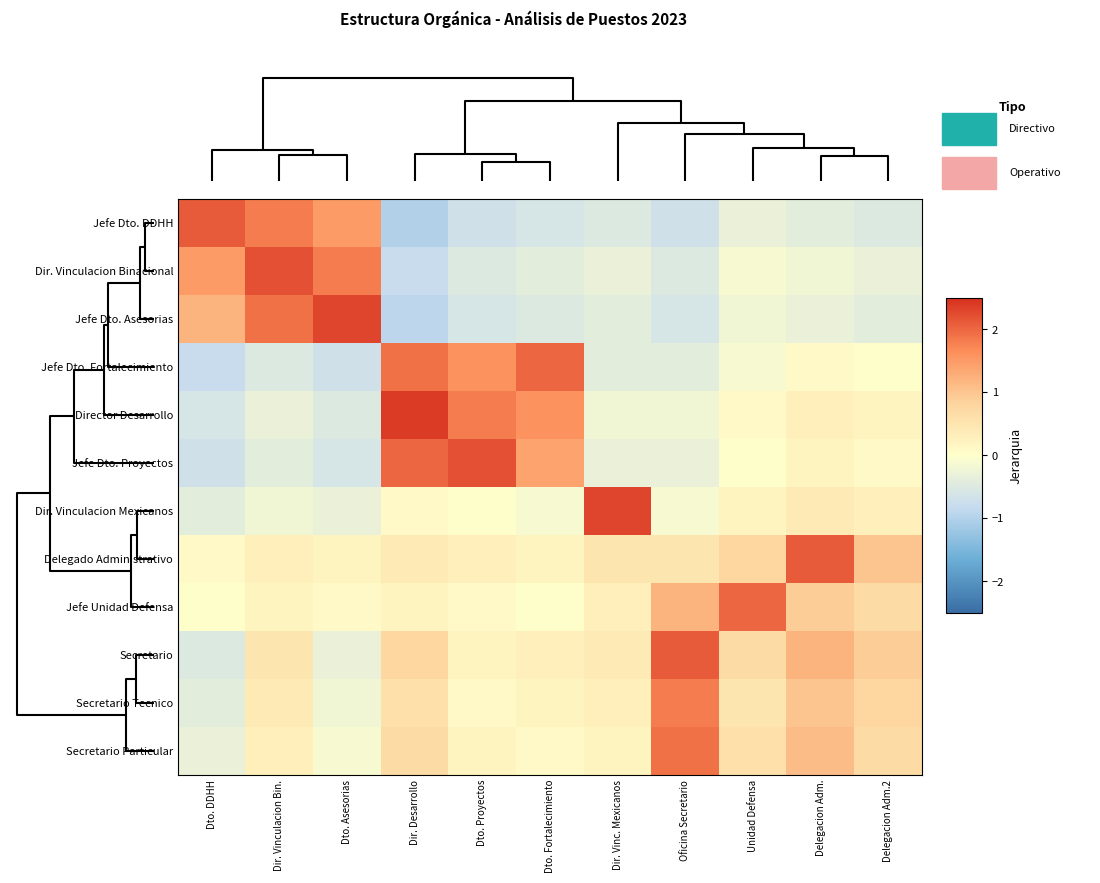

Reading left to right, list all the values displayed in this chart.

Jefe Dto. DDHH: Dto. DDHH=2.1	Dir. Vinculacion Bin.=1.8	Dto. Asesorias=1.5	Dir. Desarrollo=-1.0	Dto. Proyectos=-0.7	Dto. Fortalecimiento=-0.6	Dir. Vinc. Mexicanos=-0.5	Oficina Secretario=-0.7	Unidad Defensa=-0.3	Delegacion Adm.=-0.4	Delegacion Adm.2=-0.5
Dir. Vinculacion Binacional: Dto. DDHH=1.5	Dir. Vinculacion Bin.=2.2	Dto. Asesorias=1.8	Dir. Desarrollo=-0.8	Dto. Proyectos=-0.5	Dto. Fortalecimiento=-0.4	Dir. Vinc. Mexicanos=-0.3	Oficina Secretario=-0.5	Unidad Defensa=-0.1	Delegacion Adm.=-0.2	Delegacion Adm.2=-0.3
Jefe Dto. Asesorias: Dto. DDHH=1.2	Dir. Vinculacion Bin.=1.9	Dto. Asesorias=2.3	Dir. Desarrollo=-0.9	Dto. Proyectos=-0.6	Dto. Fortalecimiento=-0.5	Dir. Vinc. Mexicanos=-0.4	Oficina Secretario=-0.6	Unidad Defensa=-0.2	Delegacion Adm.=-0.3	Delegacion Adm.2=-0.4
Jefe Dto. Fortalecimiento: Dto. DDHH=-0.8	Dir. Vinculacion Bin.=-0.5	Dto. Asesorias=-0.7	Dir. Desarrollo=1.9	Dto. Proyectos=1.6	Dto. Fortalecimiento=2.0	Dir. Vinc. Mexicanos=-0.4	Oficina Secretario=-0.4	Unidad Defensa=-0.1	Delegacion Adm.=0.1	Delegacion Adm.2=0.0
Director Desarrollo: Dto. DDHH=-0.6	Dir. Vinculacion Bin.=-0.3	Dto. Asesorias=-0.5	Dir. Desarrollo=2.4	Dto. Proyectos=1.8	Dto. Fortalecimiento=1.6	Dir. Vinc. Mexicanos=-0.2	Oficina Secretario=-0.2	Unidad Defensa=0.1	Delegacion Adm.=0.3	Delegacion Adm.2=0.2
Jefe Dto. Proyectos: Dto. DDHH=-0.7	Dir. Vinculacion Bin.=-0.4	Dto. Asesorias=-0.6	Dir. Desarrollo=2.0	Dto. Proyectos=2.2	Dto. Fortalecimiento=1.4	Dir. Vinc. Mexicanos=-0.3	Oficina Secretario=-0.3	Unidad Defensa=0.0	Delegacion Adm.=0.2	Delegacion Adm.2=0.1
Dir. Vinculacion Mexicanos: Dto. DDHH=-0.4	Dir. Vinculacion Bin.=-0.2	Dto. Asesorias=-0.3	Dir. Desarrollo=0.1	Dto. Proyectos=0.0	Dto. Fortalecimiento=-0.1	Dir. Vinc. Mexicanos=2.3	Oficina Secretario=-0.1	Unidad Defensa=0.2	Delegacion Adm.=0.4	Delegacion Adm.2=0.3
Delegado Administrativo: Dto. DDHH=0.1	Dir. Vinculacion Bin.=0.3	Dto. Asesorias=0.2	Dir. Desarrollo=0.4	Dto. Proyectos=0.3	Dto. Fortalecimiento=0.2	Dir. Vinc. Mexicanos=0.5	Oficina Secretario=0.5	Unidad Defensa=0.8	Delegacion Adm.=2.1	Delegacion Adm.2=1.0
Jefe Unidad Defensa: Dto. DDHH=0.0	Dir. Vinculacion Bin.=0.2	Dto. Asesorias=0.1	Dir. Desarrollo=0.2	Dto. Proyectos=0.1	Dto. Fortalecimiento=0.0	Dir. Vinc. Mexicanos=0.3	Oficina Secretario=1.2	Unidad Defensa=2.0	Delegacion Adm.=0.9	Delegacion Adm.2=0.7
Secretario: Dto. DDHH=-0.5	Dir. Vinculacion Bin.=0.5	Dto. Asesorias=-0.3	Dir. Desarrollo=0.8	Dto. Proyectos=0.2	Dto. Fortalecimiento=0.3	Dir. Vinc. Mexicanos=0.4	Oficina Secretario=2.1	Unidad Defensa=0.7	Delegacion Adm.=1.2	Delegacion Adm.2=0.9
Secretario Tecnico: Dto. DDHH=-0.4	Dir. Vinculacion Bin.=0.4	Dto. Asesorias=-0.2	Dir. Desarrollo=0.6	Dto. Proyectos=0.1	Dto. Fortalecimiento=0.2	Dir. Vinc. Mexicanos=0.3	Oficina Secretario=1.8	Unidad Defensa=0.5	Delegacion Adm.=1.0	Delegacion Adm.2=0.8
Secretario Particular: Dto. DDHH=-0.3	Dir. Vinculacion Bin.=0.3	Dto. Asesorias=-0.1	Dir. Desarrollo=0.7	Dto. Proyectos=0.2	Dto. Fortalecimiento=0.1	Dir. Vinc. Mexicanos=0.2	Oficina Secretario=1.9	Unidad Defensa=0.6	Delegacion Adm.=1.1	Delegacion Adm.2=0.7